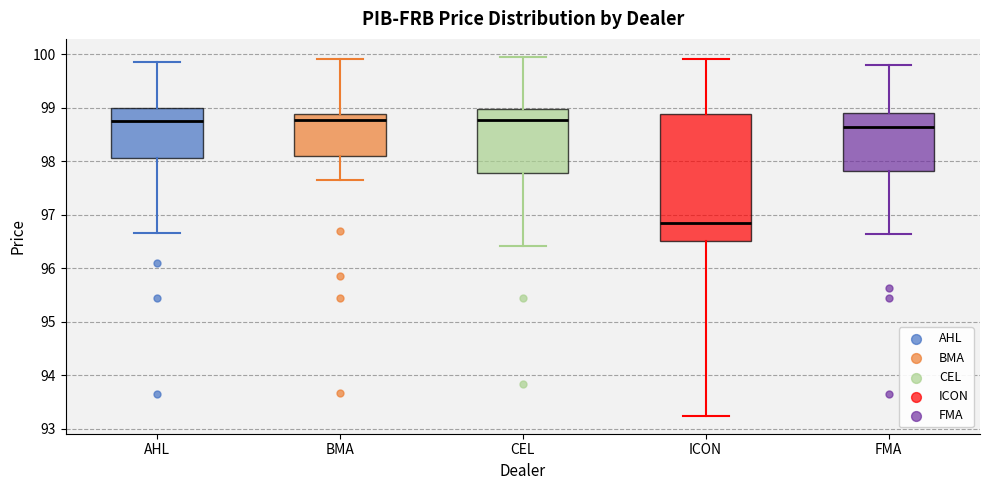

Reading left to right, read every box against the y-axis: the position of its median line, the range the box covers, and the ends of its whiskers. The values are not printed on the chart, so give them approximately, as read against the axis.

AHL: median 98.8, box 98.1 to 99.0, whiskers 96.7 to 99.9
BMA: median 98.8, box 98.1 to 98.9, whiskers 97.6 to 99.9
CEL: median 98.8, box 97.8 to 99.0, whiskers 96.4 to 100.0
ICON: median 96.8, box 96.5 to 98.9, whiskers 93.2 to 99.9
FMA: median 98.6, box 97.8 to 98.9, whiskers 96.6 to 99.8